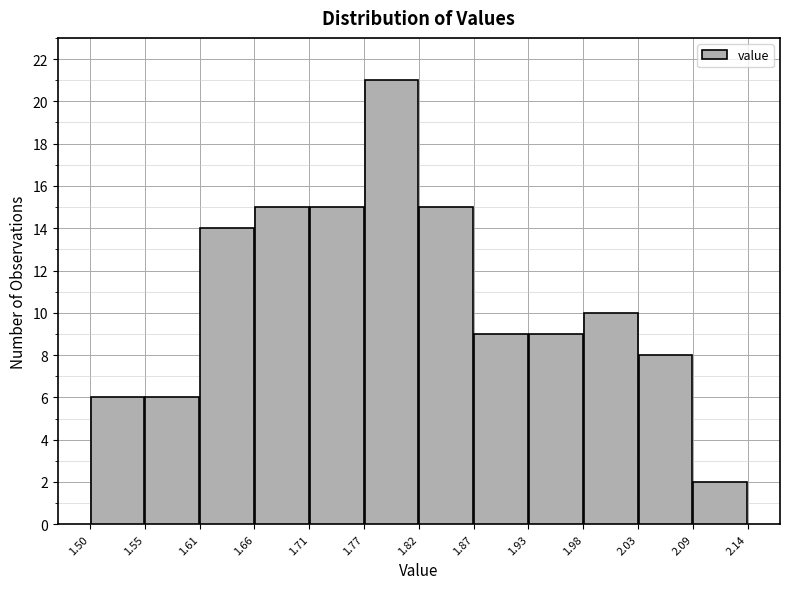

How tall is the bar that spans 2.03 to 2.09 on the x-axis? The values are not printed on the chart, so give them approximately, as read against the axis.

8